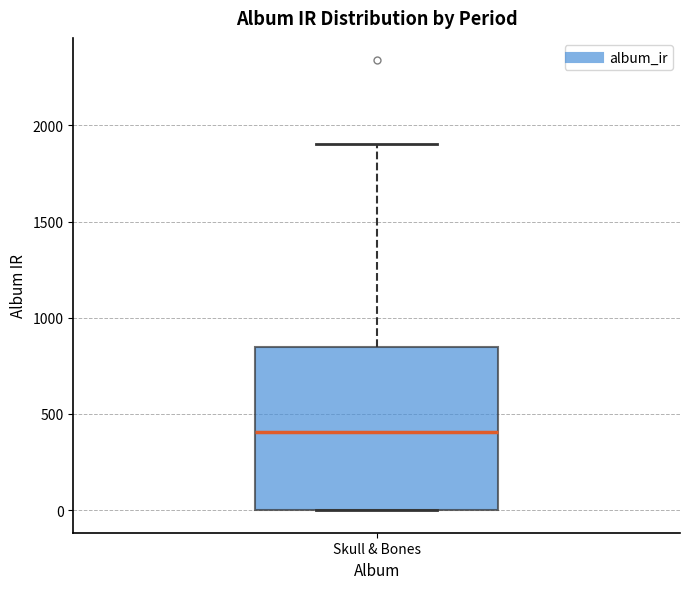

Where does the median line of the box for Skull & Bones sit on the y-axis? The values are not printed on the chart, so give them approximately, as read against the axis.

400